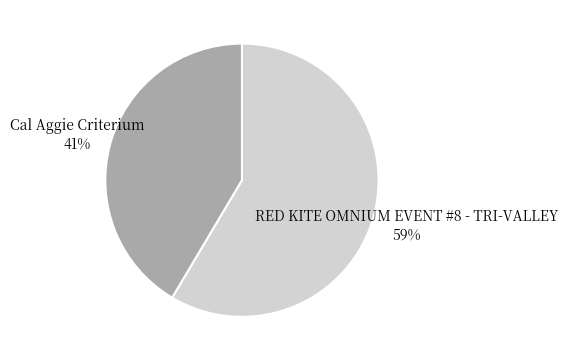

Is there a majority slice in this chart?

Yes